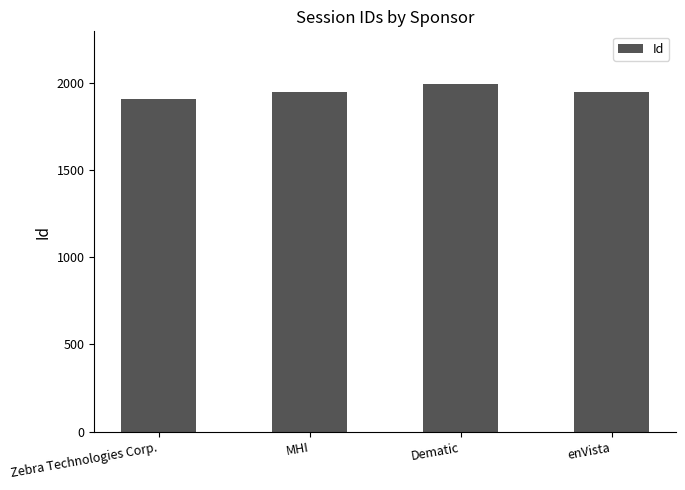

Approximately how many times larger is the value at Dematic compared to MHI?

1.0